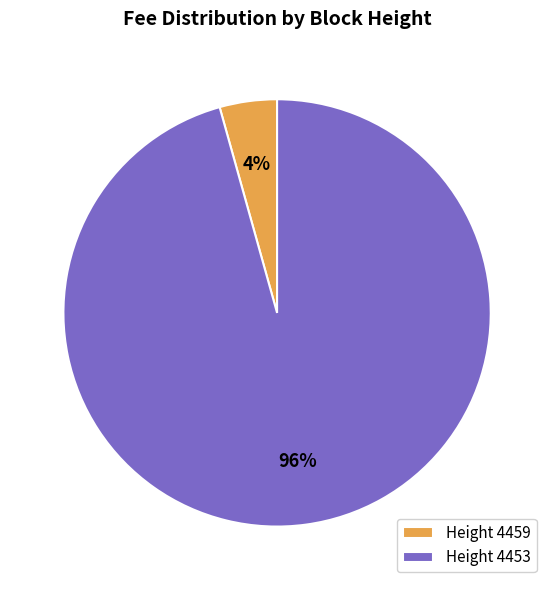

Is there any slice that represents more than half of the pie?

Yes